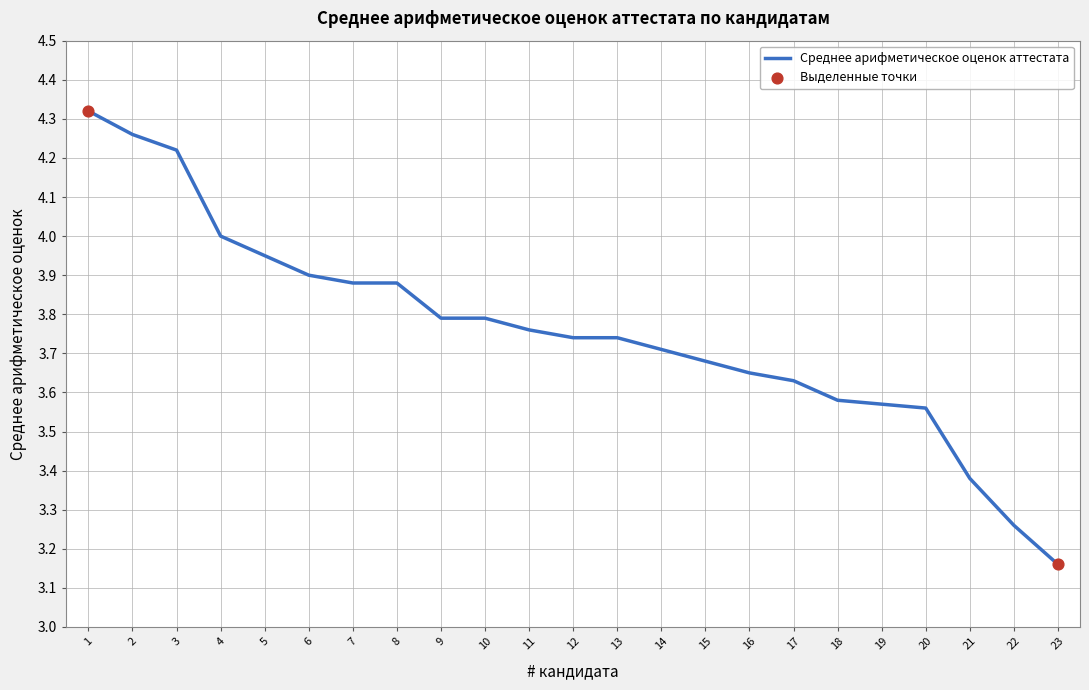

What is the change in value from 9 to 22?

-0.5